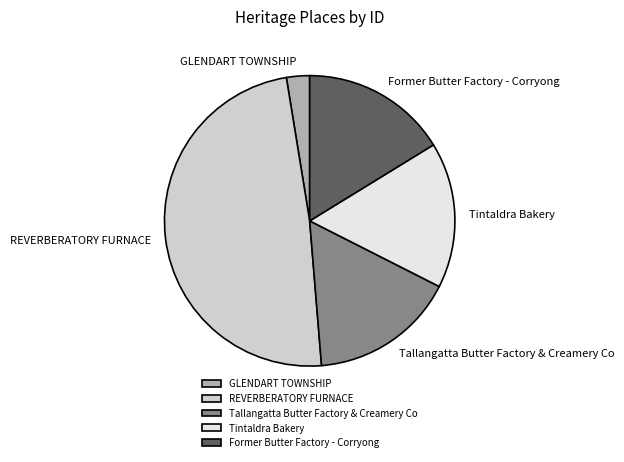

What is the largest slice in the pie chart?

REVERBERATORY FURNACE